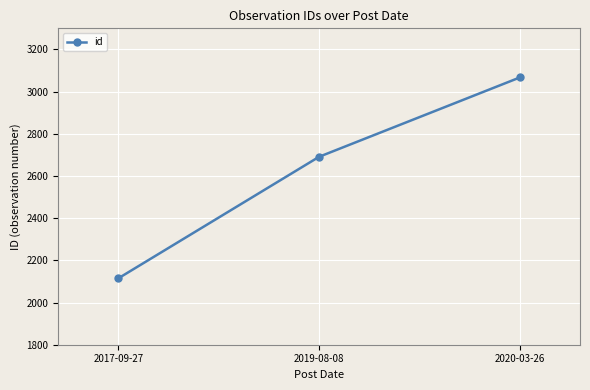

Rank the categories by value from highest to lowest.

2020-03-26, 2019-08-08, 2017-09-27